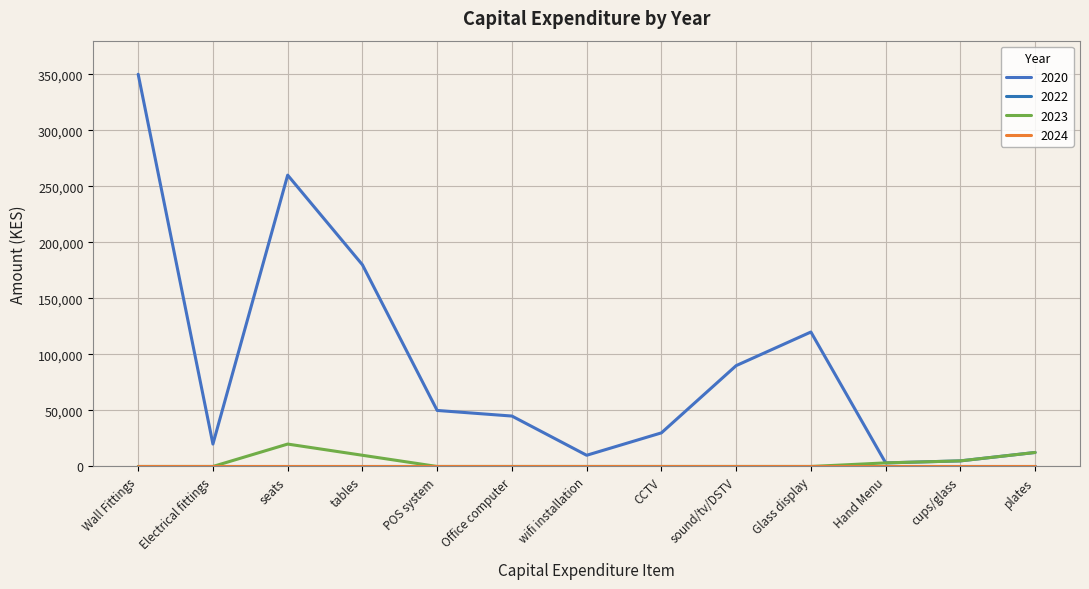

Is this an area chart (filled region under the line)?

No